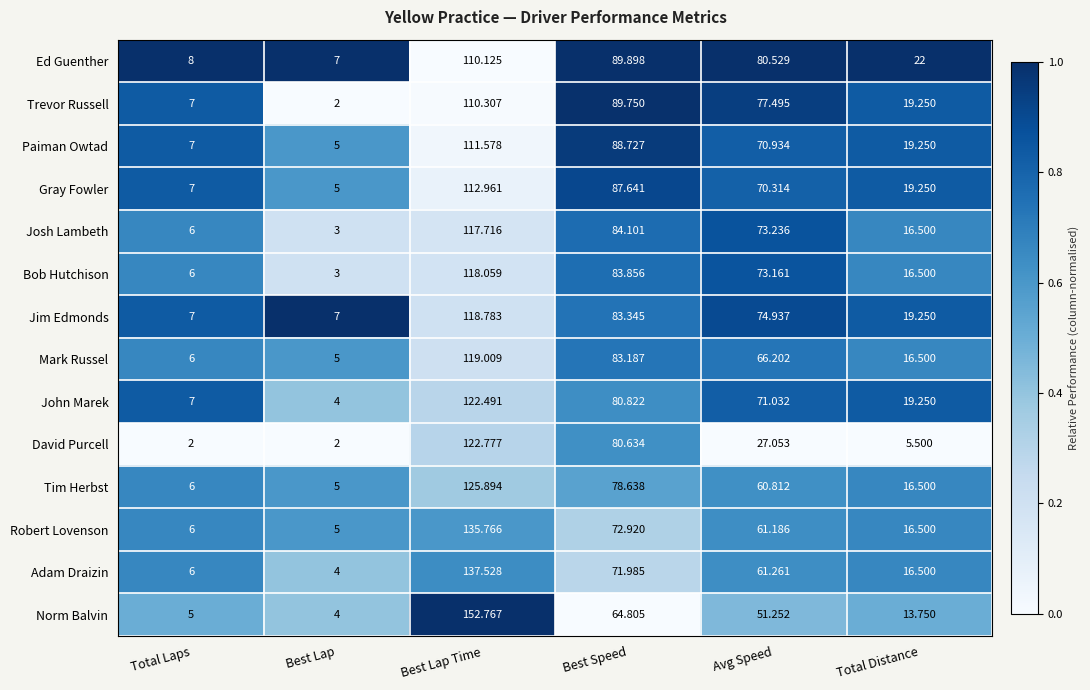

Where is Tim Herbst nearest to the value 65?

Avg Speed